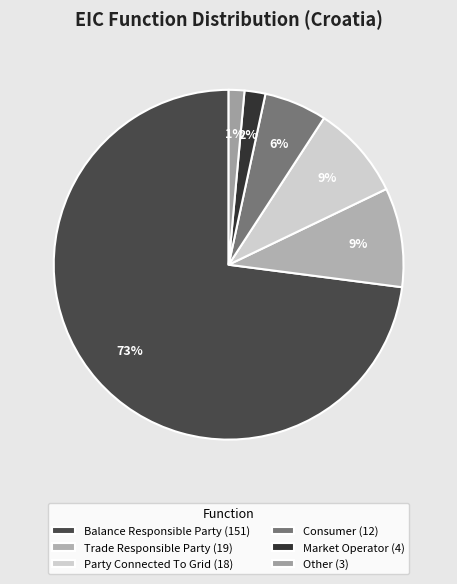

True or false: Consumer accounts for 15% of the total.

False